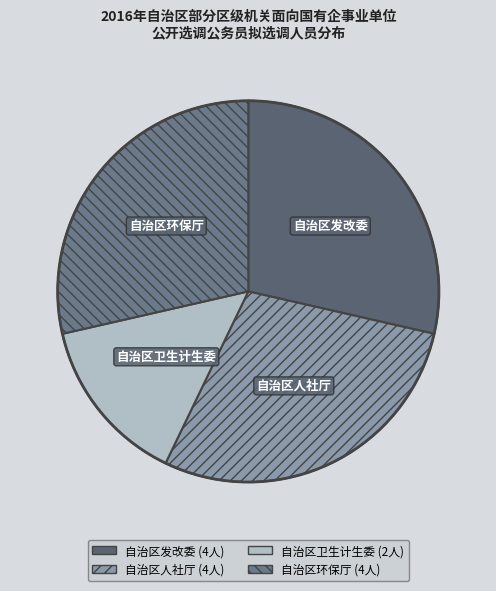

What is the smallest slice in the pie chart?

自治区卫生计生委